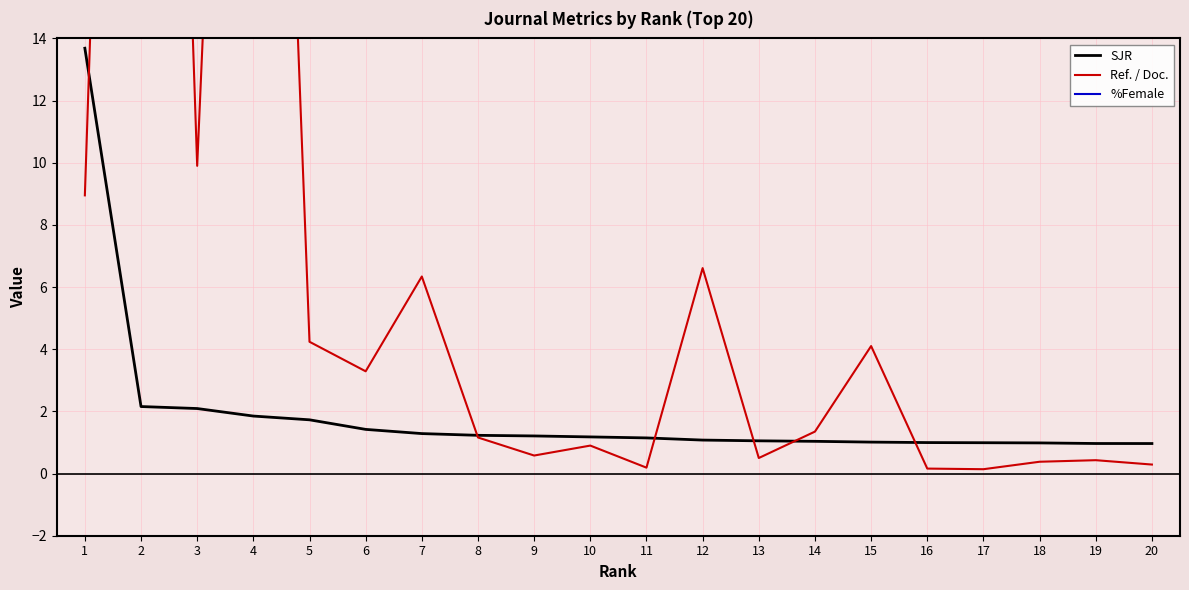

What is the highest value of the %Female series?

70.4